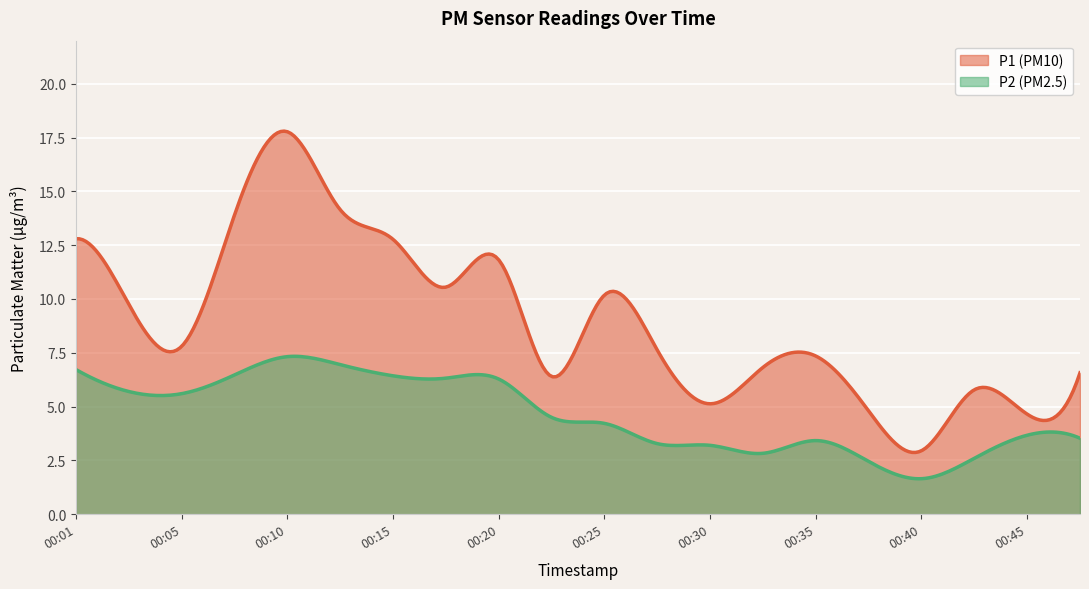

What is the difference between the P2 values at 00:30 and 00:40?

1.6